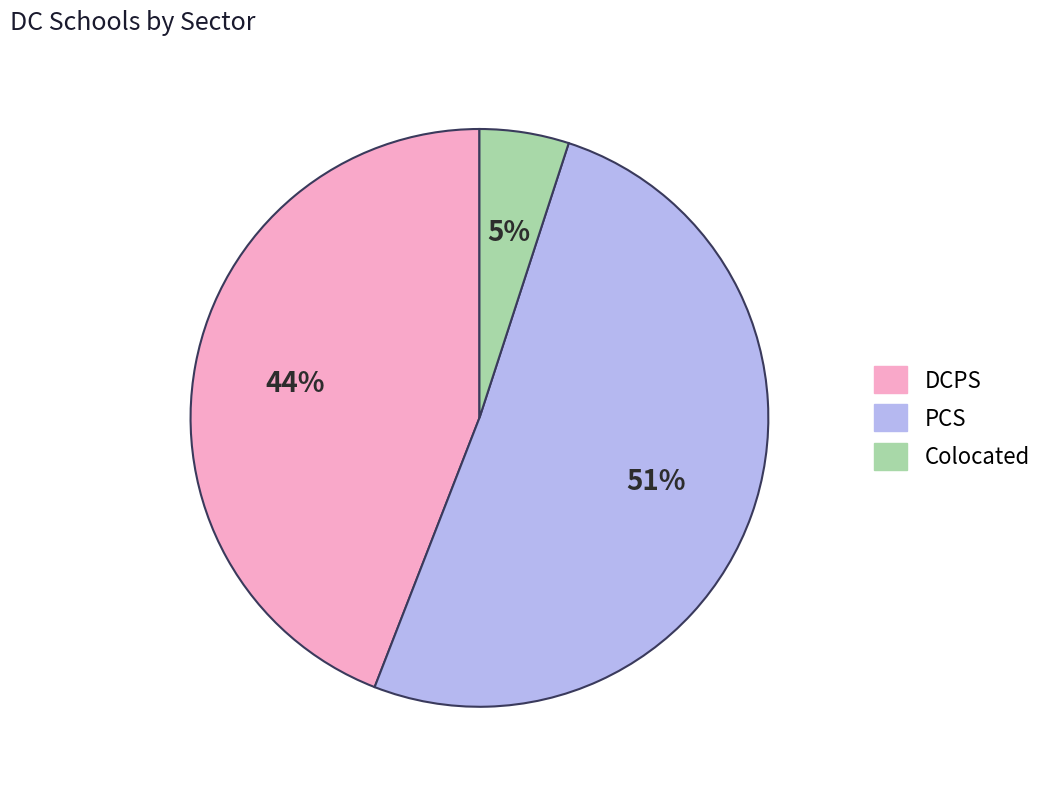

How many segments does this pie chart have?

3